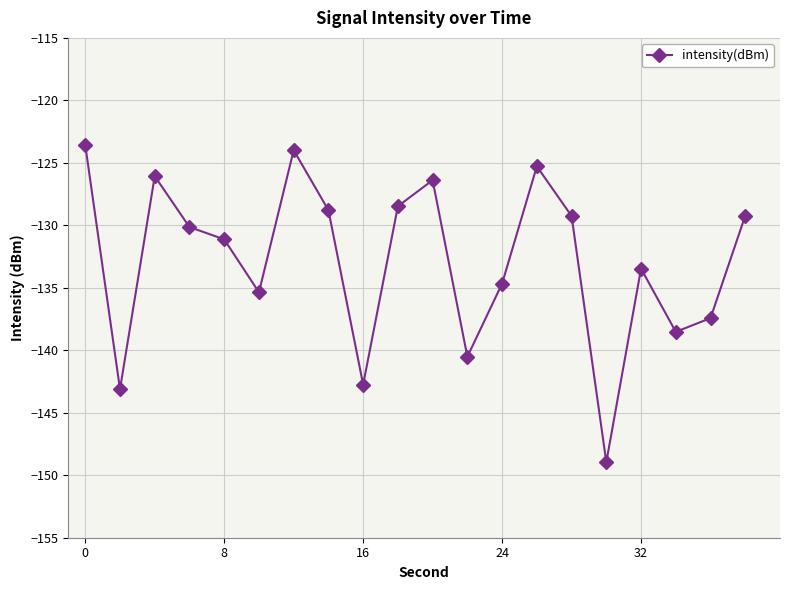

What is the value of the 3rd point from the left?

-126.1